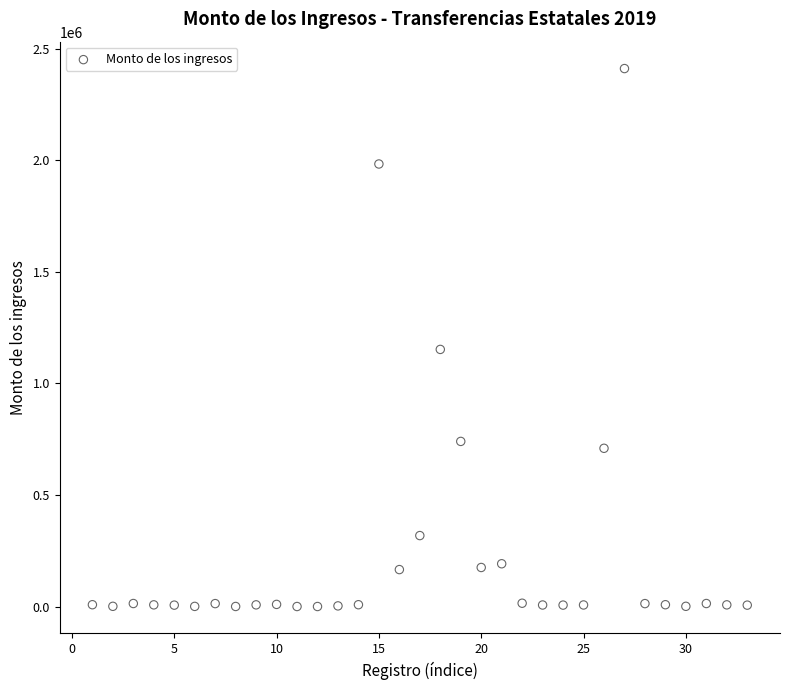

What Y value in the scatter plot is closest to 1205276?

1152062